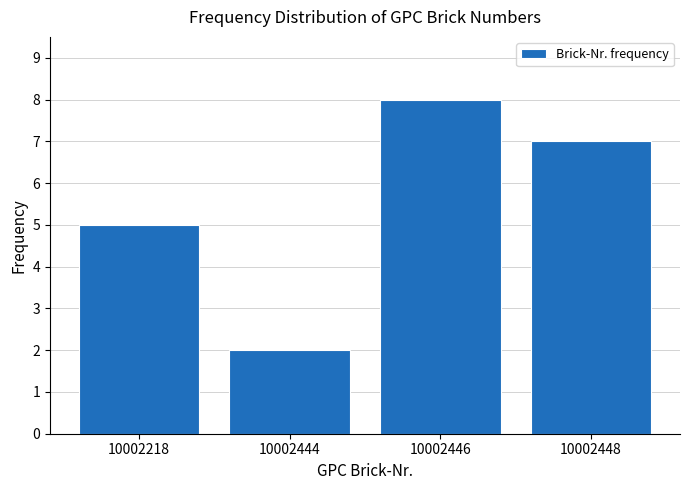

Reading right to left, list all the values displayed in this chart.

10002448=7	10002446=8	10002444=2	10002218=5